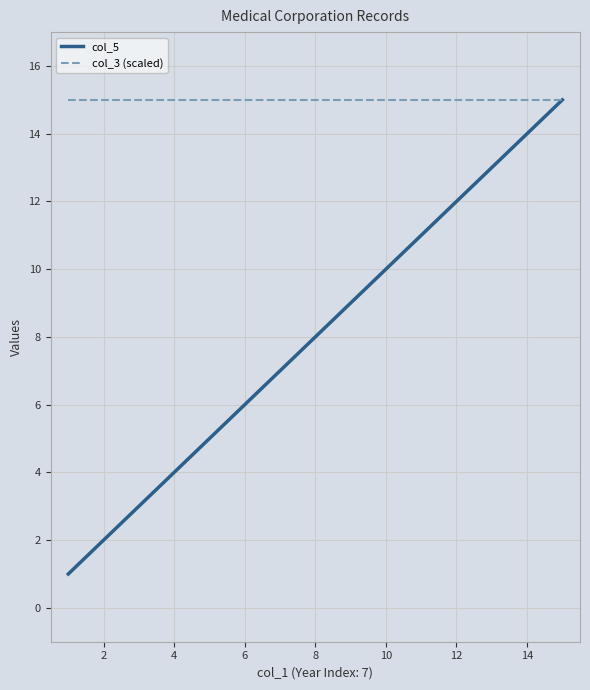

What is the maximum value shown in the chart?

15